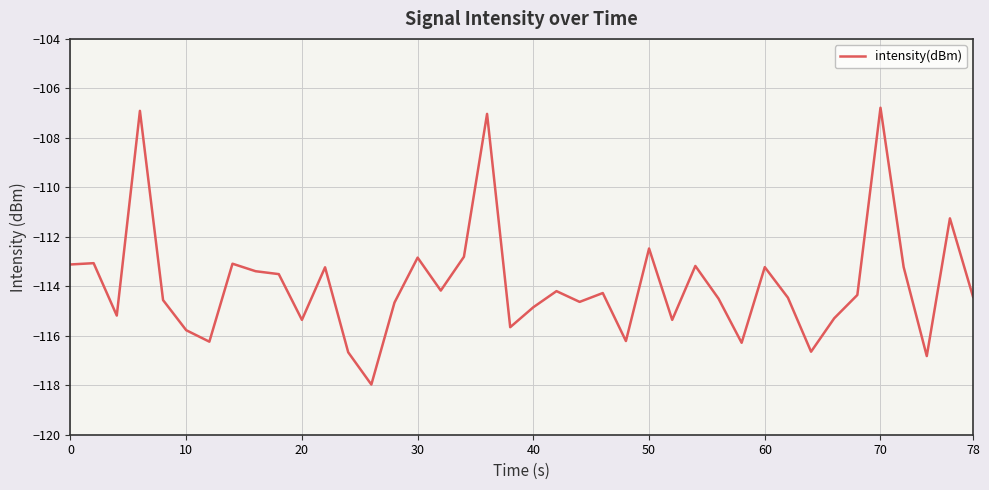

What is the difference between the maximum and minimum values?

11.2